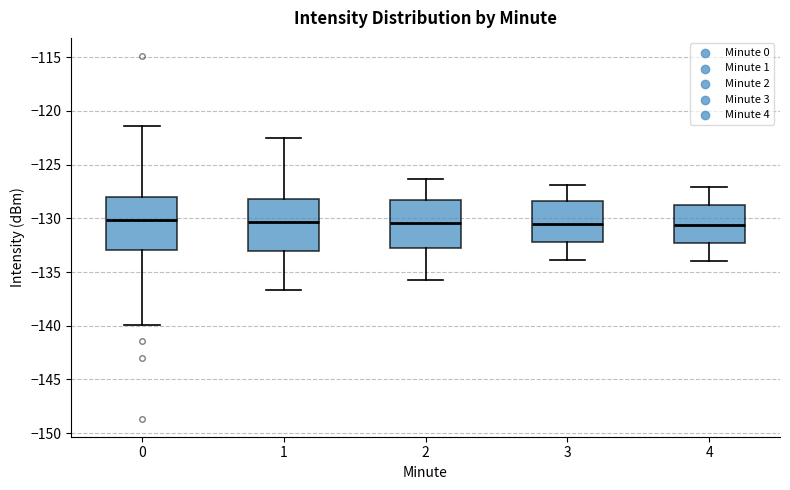

Where does the median line of the box at x = 0 sit on the y-axis? The values are not printed on the chart, so give them approximately, as read against the axis.

-130.0